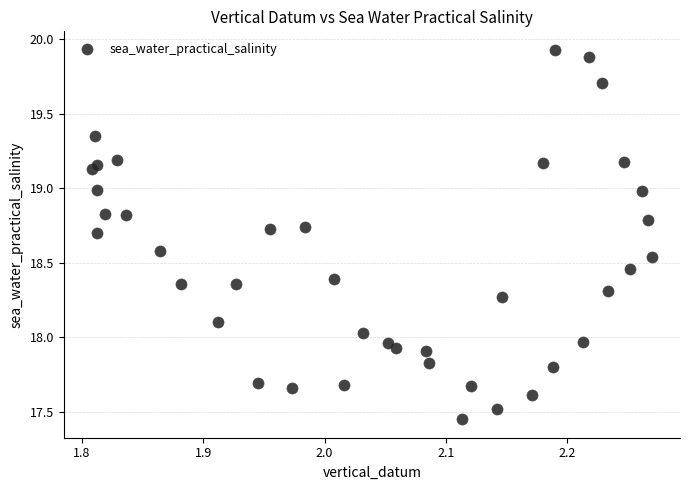

What is the range of X values (max minus min)?

0.5